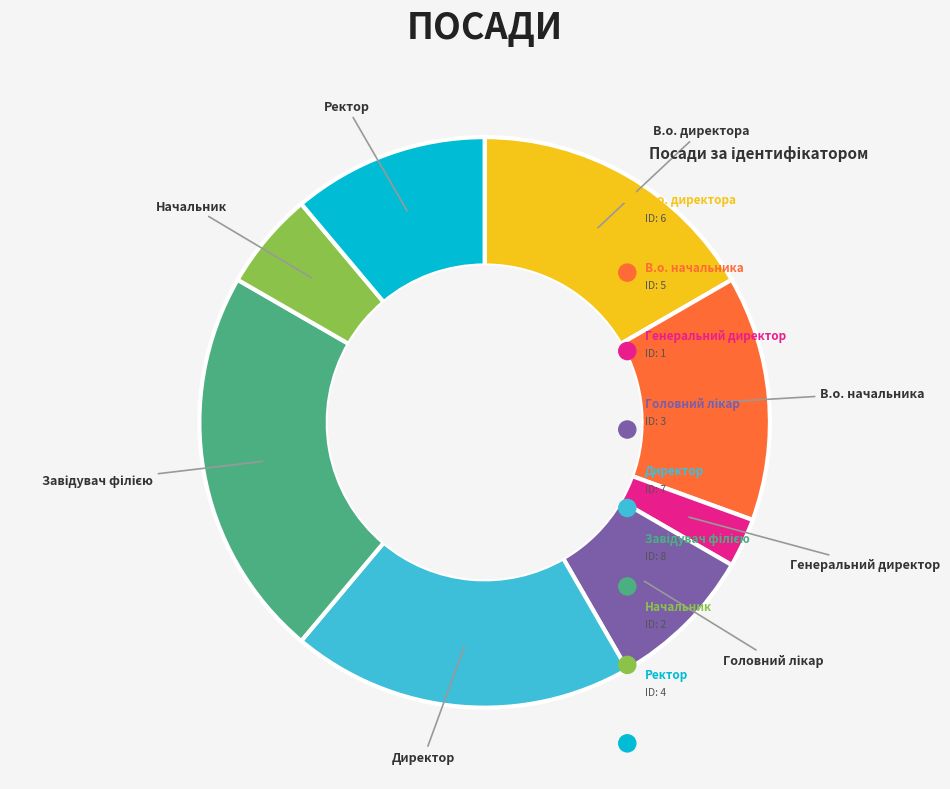

Is the sum of В.о. директора and В.о. начальника greater than half?

No